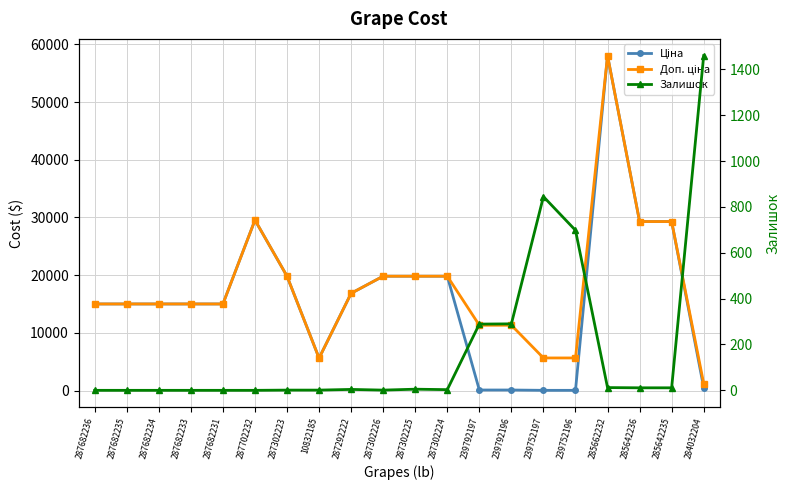

What is the difference between the maximum and minimum values in the Ціна series?

57980.4